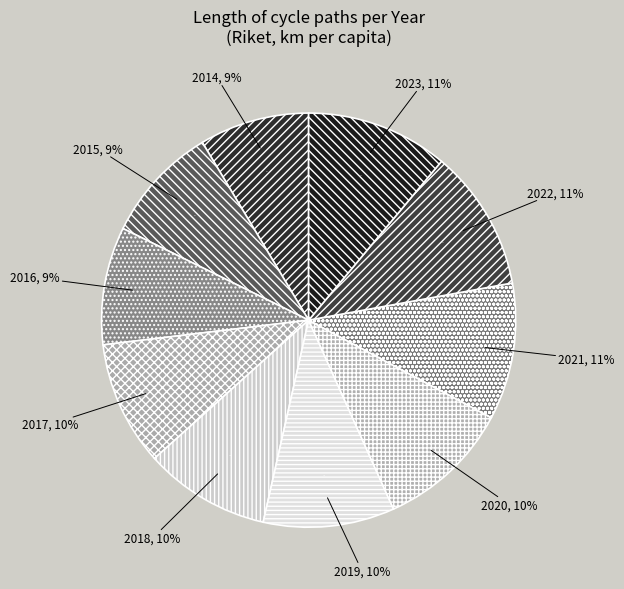

To the nearest percent, what is the average slice percentage?

10%